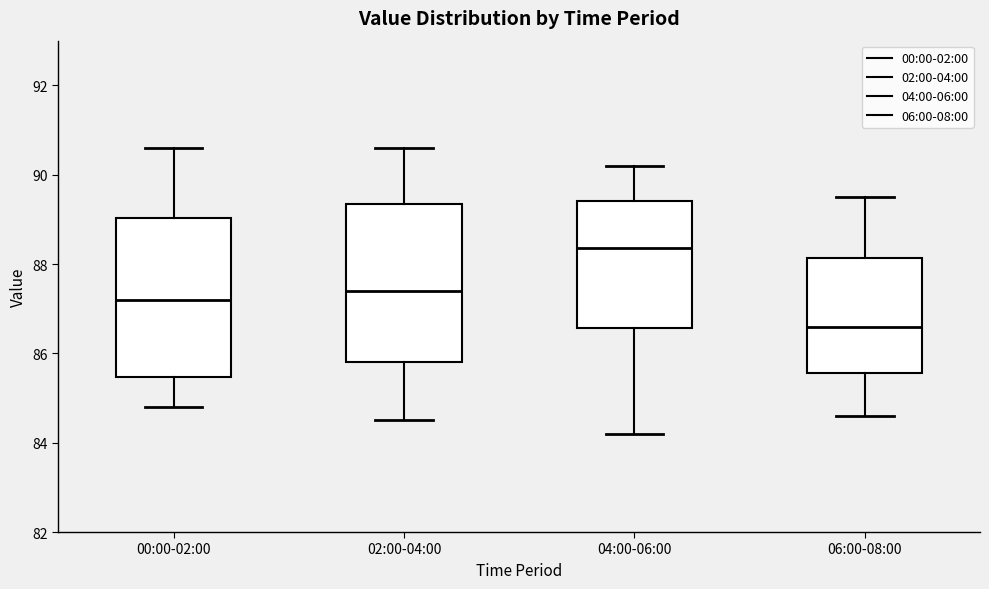

Where does the lower whisker of the box for 06:00-08:00 end on the y-axis? The values are not printed on the chart, so give them approximately, as read against the axis.

84.6